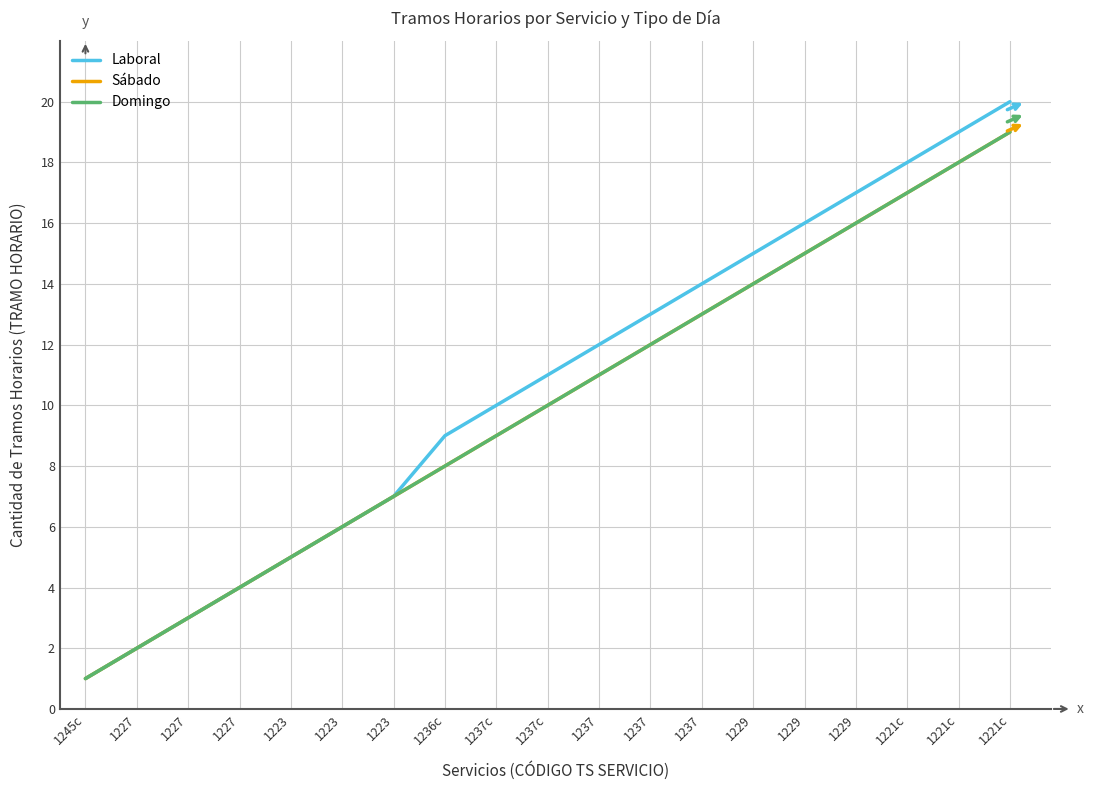

What is the sum of the Domingo values at 1237c and 1227?

12